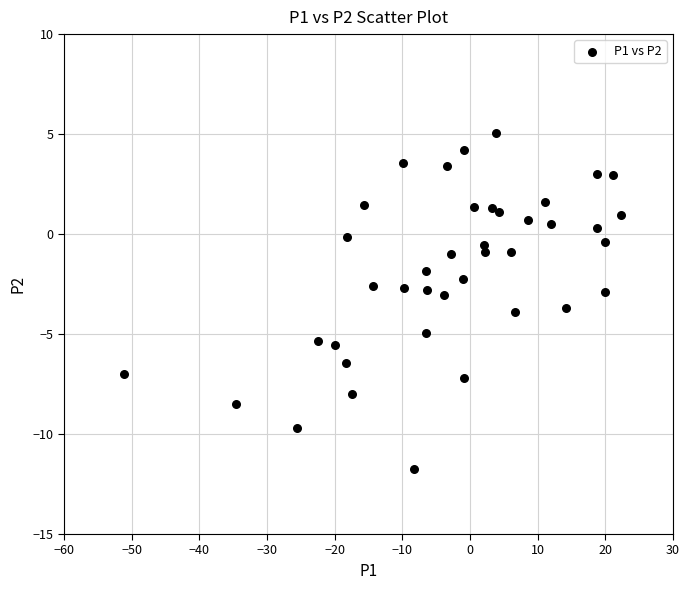

What is the range of X values (max minus min)?

73.5